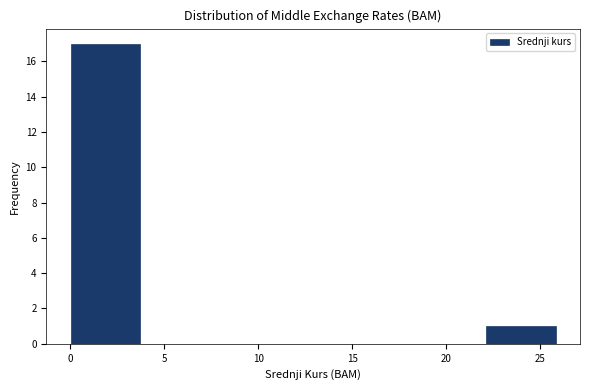

Reading left to right, list every bar in this chart as the range it spans on the x-axis followed by its height. Neither the bar edges nor the heights are printed on the chart, so give them approximately, as read against the axes.

0.0 to 3.5: 17
3.5 to 7.5: 0
7.5 to 11.0: 0
11.0 to 15.0: 0
15.0 to 18.5: 0
18.5 to 22.0: 0
22.0 to 26.0: 1